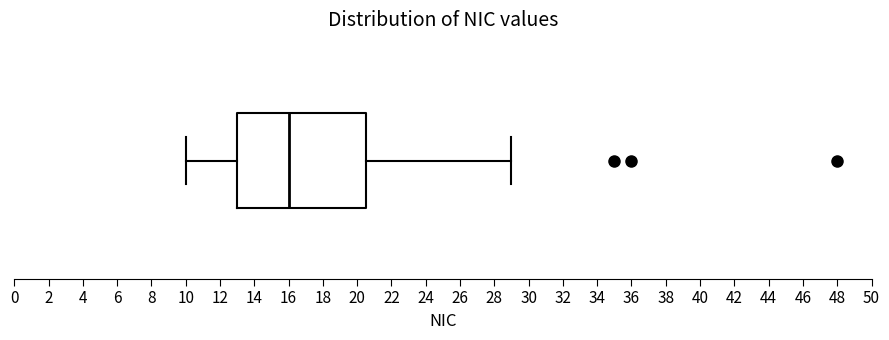

Transcribe this box plot: give where the median line is, the range the box spans, and where the two whiskers end, as read against the x-axis. The values are not printed on the chart, so give them approximately, as read against the axis.

median 16.0, box 13.0 to 20.6, whiskers 10.0 to 29.0